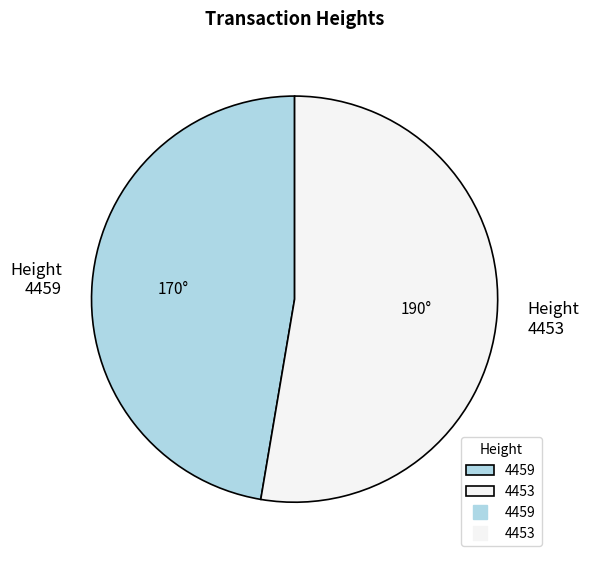

Combined, do 4453 and 4459 account for over 50%?

Yes